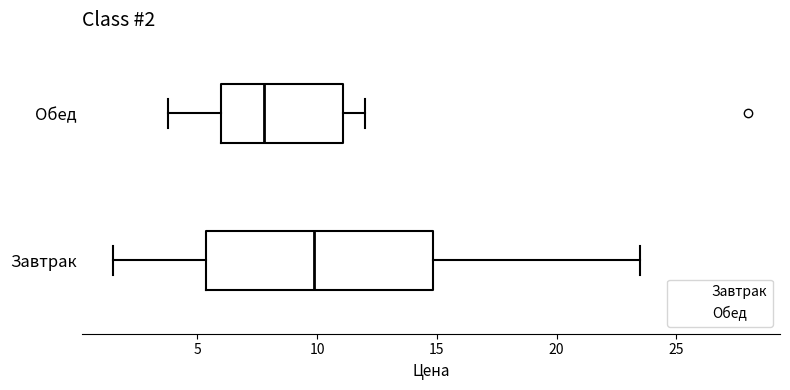

Which box has the furthest to the right median line?

Завтрак